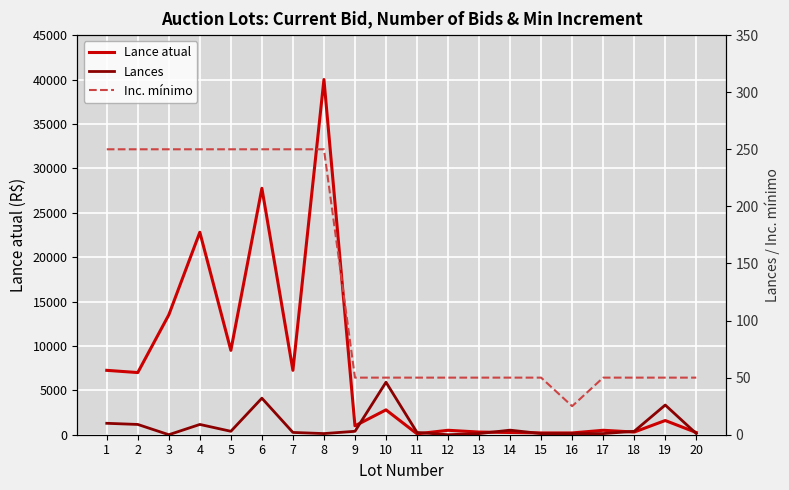

List the labels in order of Inc. mínimo value, smallest first.

16, 9, 10, 11, 12, 13, 14, 15, 17, 18, 19, 20, 1, 2, 3, 4, 5, 6, 7, 8